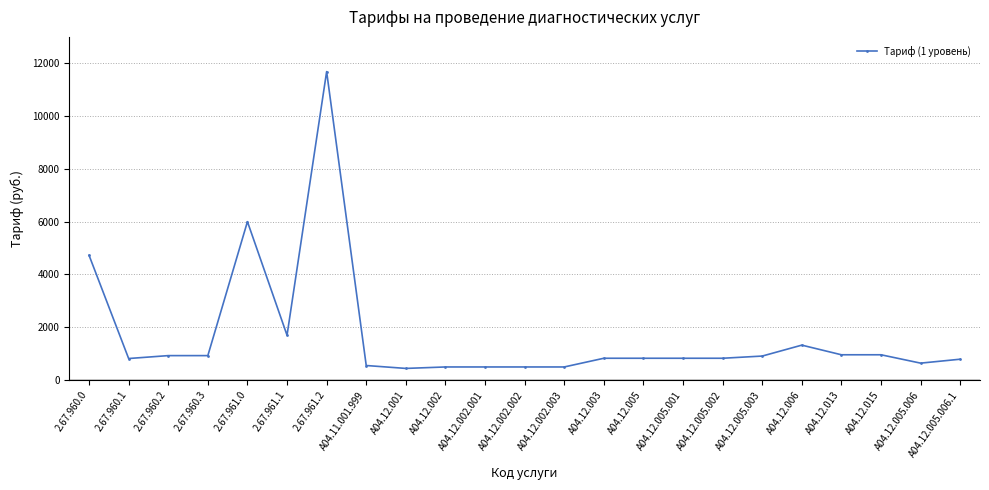

True or false: the data shows 957 at A04.12.015.

True